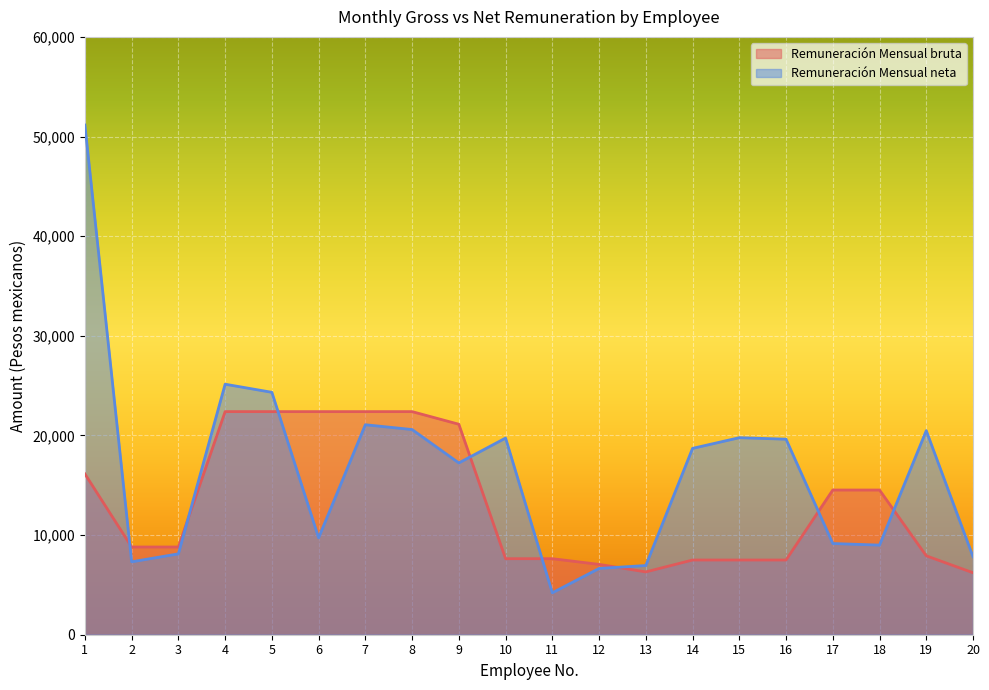

What is the greatest value displayed?

51153.1